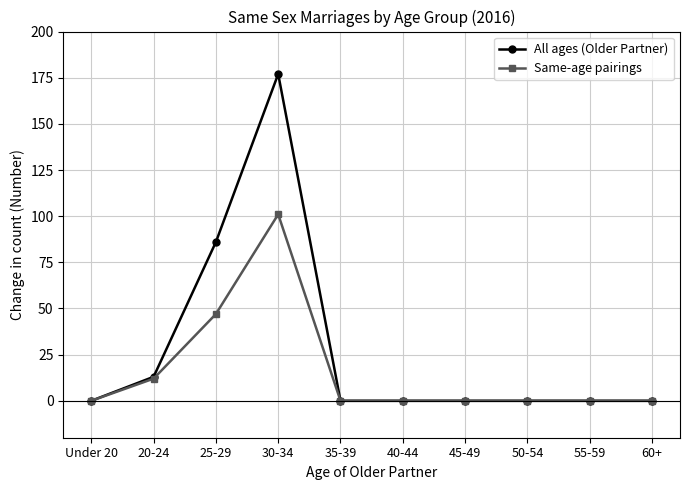

Which label corresponds to the largest value in the chart?

30-34